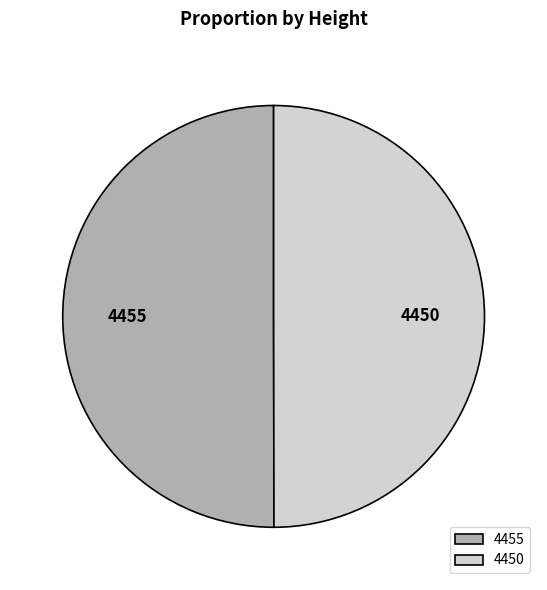

The 4455 slice represents 50% of the pie. True or false?

True